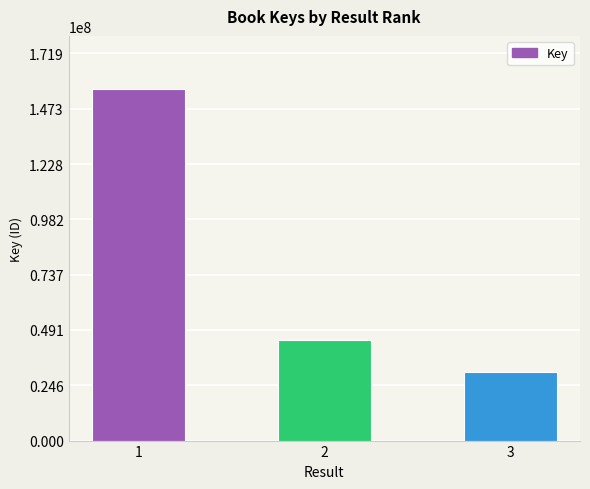

At which label does the data first exceed 44695299?

1